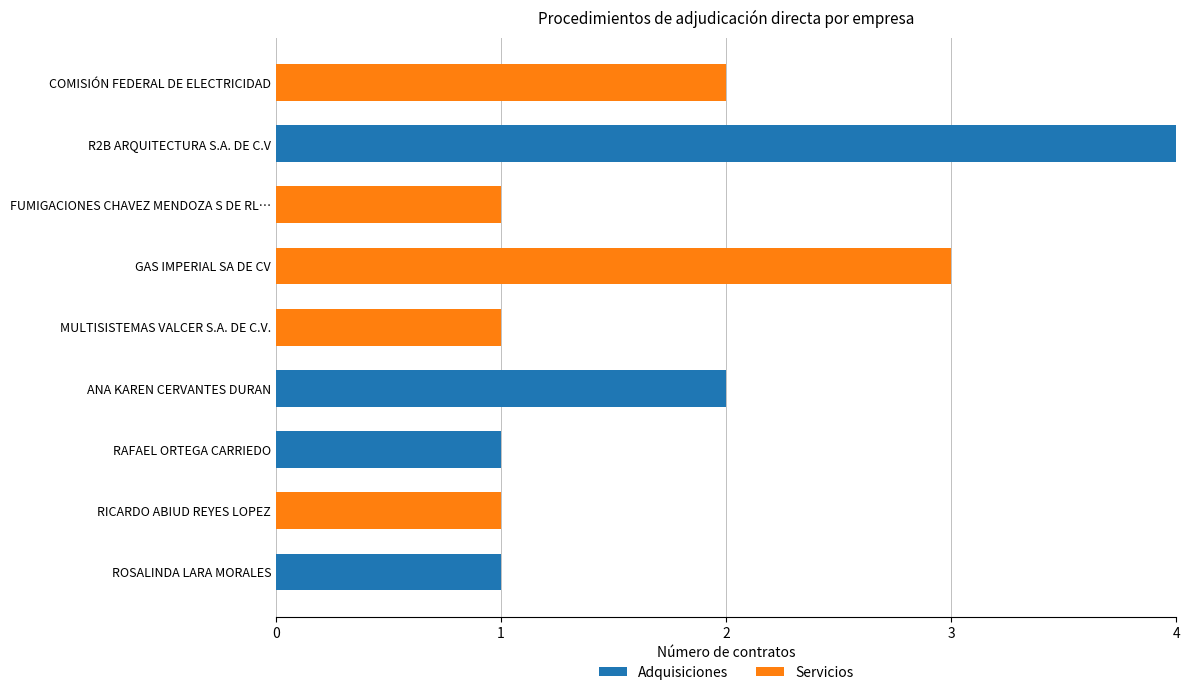

How many series are shown in this chart?

2